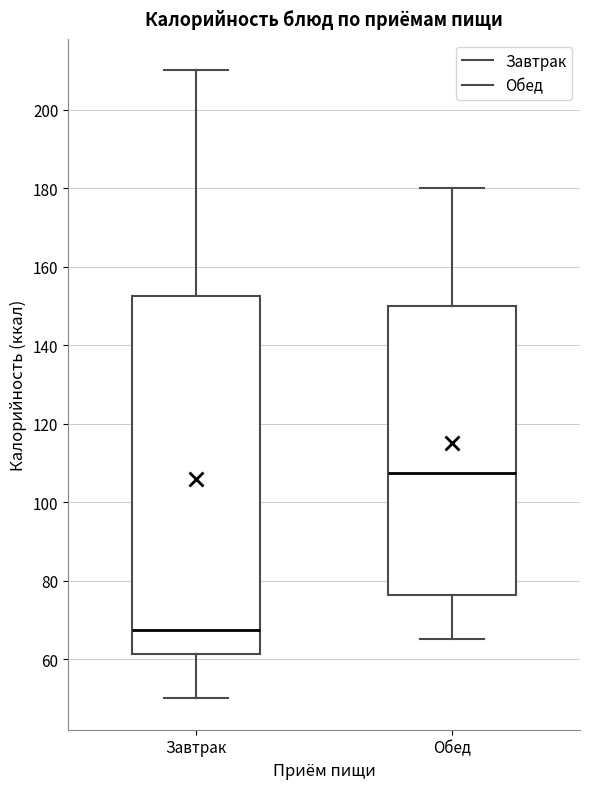

Which box is the tallest, from its lower edge to its upper edge?

Завтрак